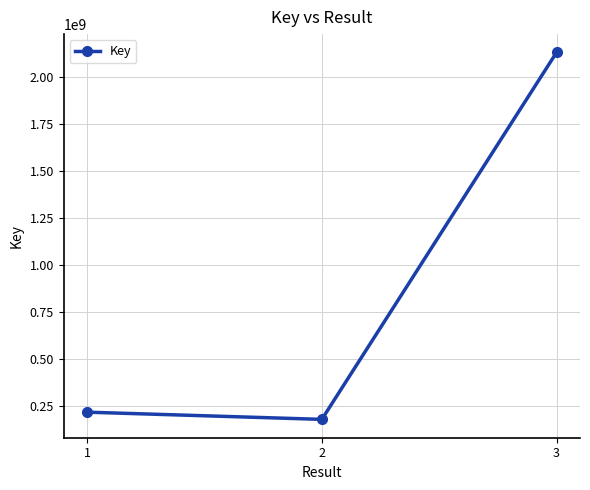

Which has a higher value, 2 or 1?

1